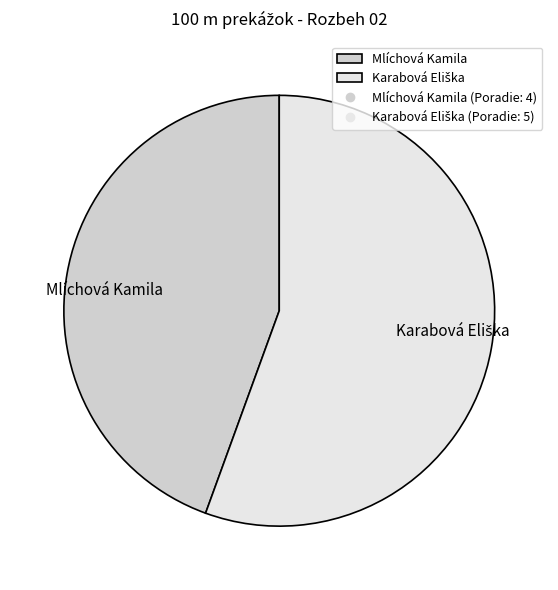

Is there a majority slice in this chart?

Yes